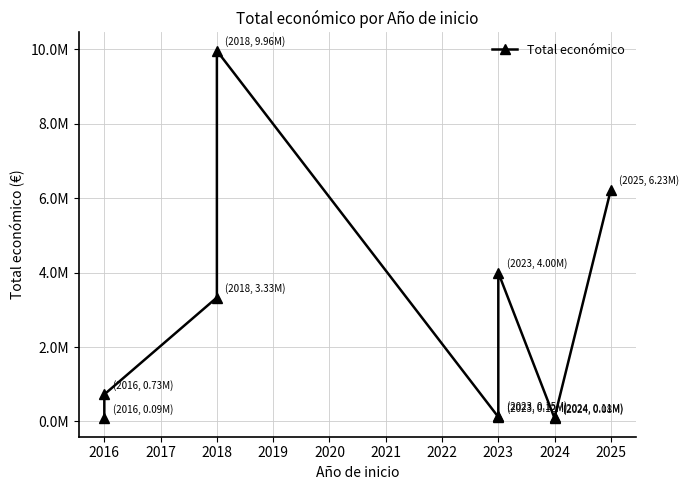

What is the ratio of the value at 2024 to the value at 2023?

0.6